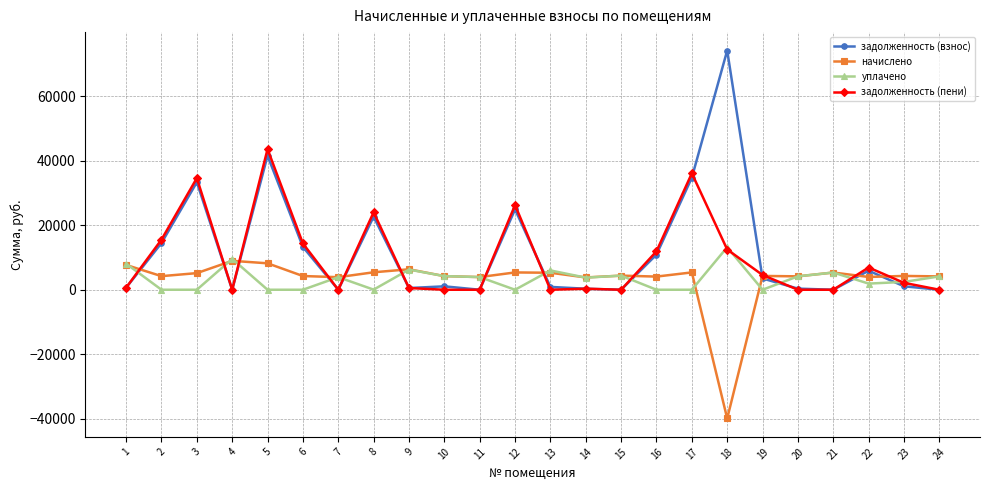

At which category is the sum across all series the highest?

5